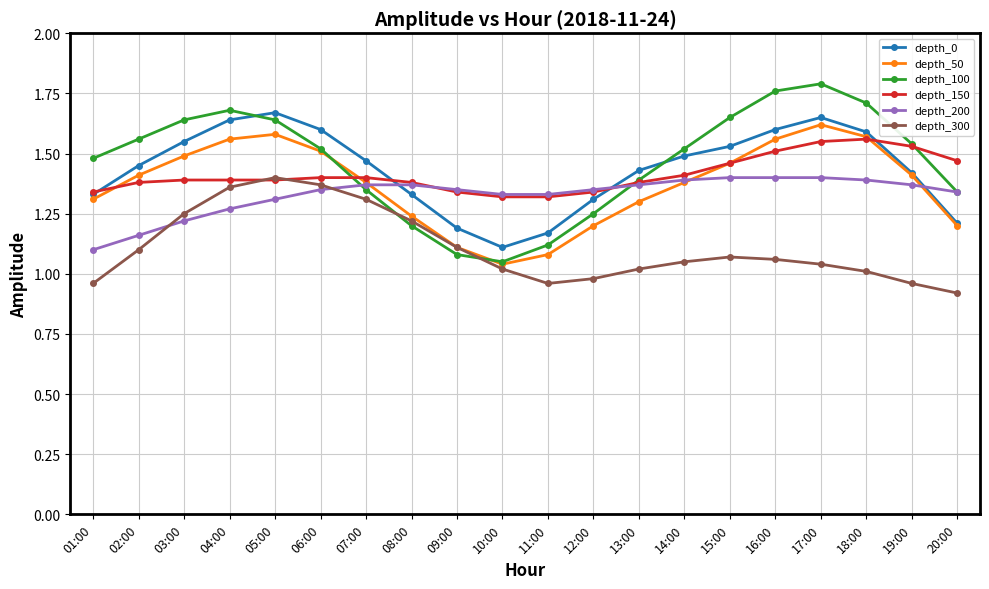

True or false: depth_0 and depth_100 cross at least once.

True